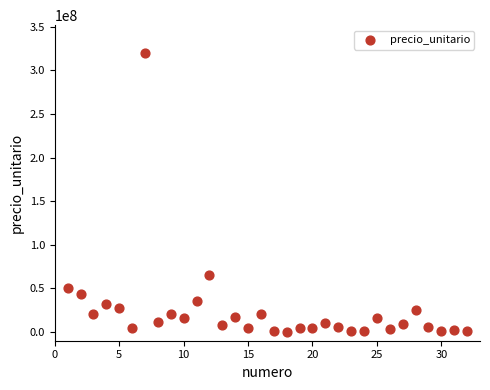

What Y value in the scatter plot is closest to 159943730?

65557800